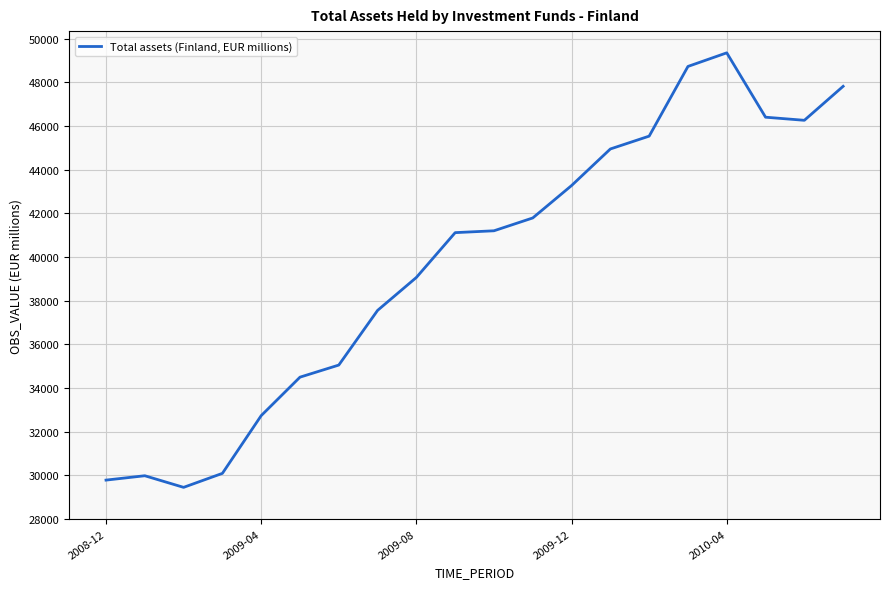

What is the minimum value shown in the chart?

29450